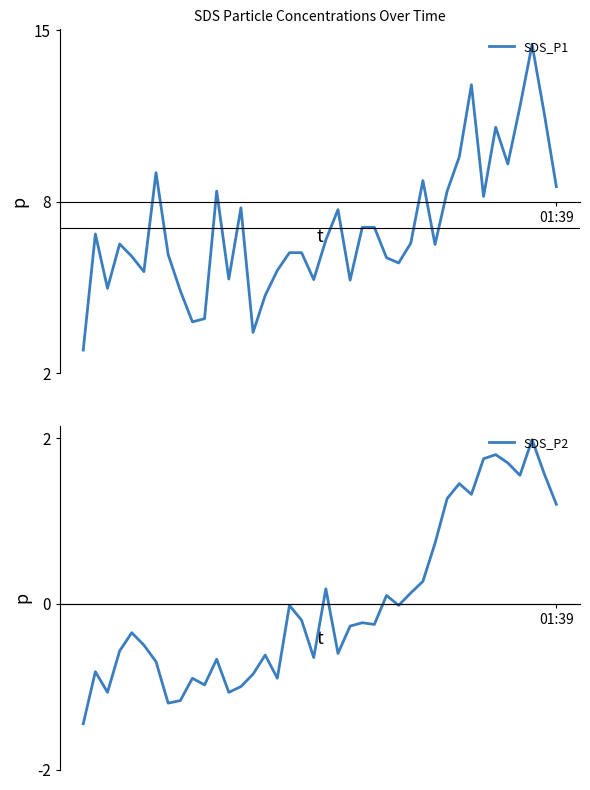

What is the sum of all SDS_P1 values?

300.6